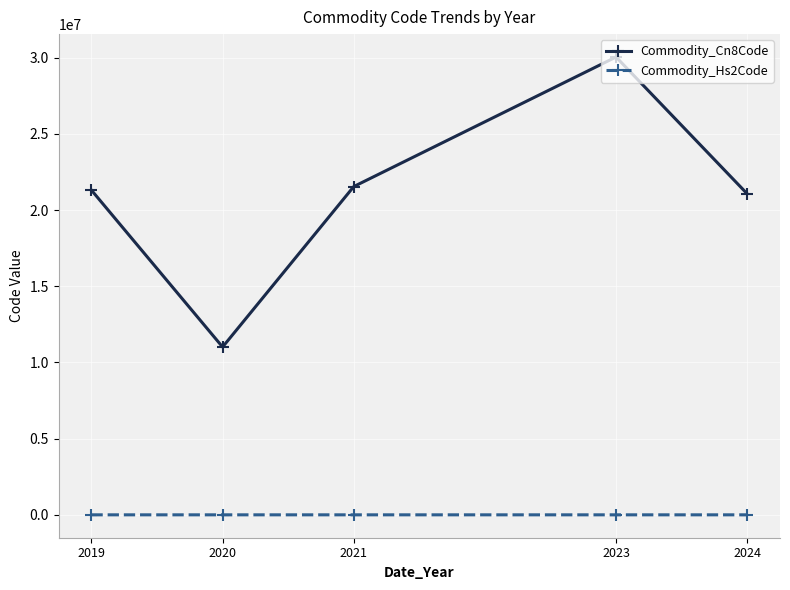

Is the value of Commodity_Hs2Code at 2019 greater than the value of Commodity_Cn8Code at 2020?

No